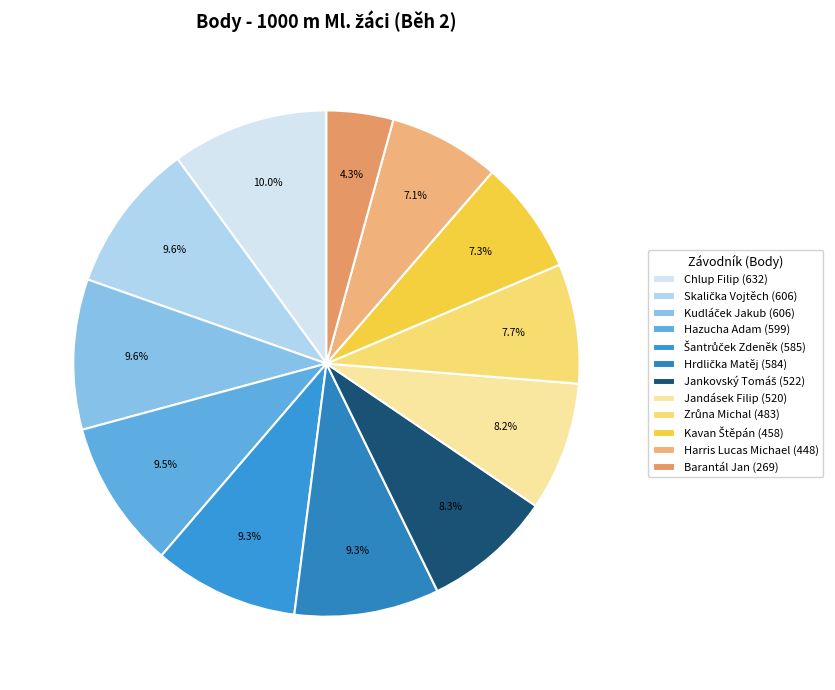

What percentage is the Barantál Jan slice, to the nearest percent?

4%